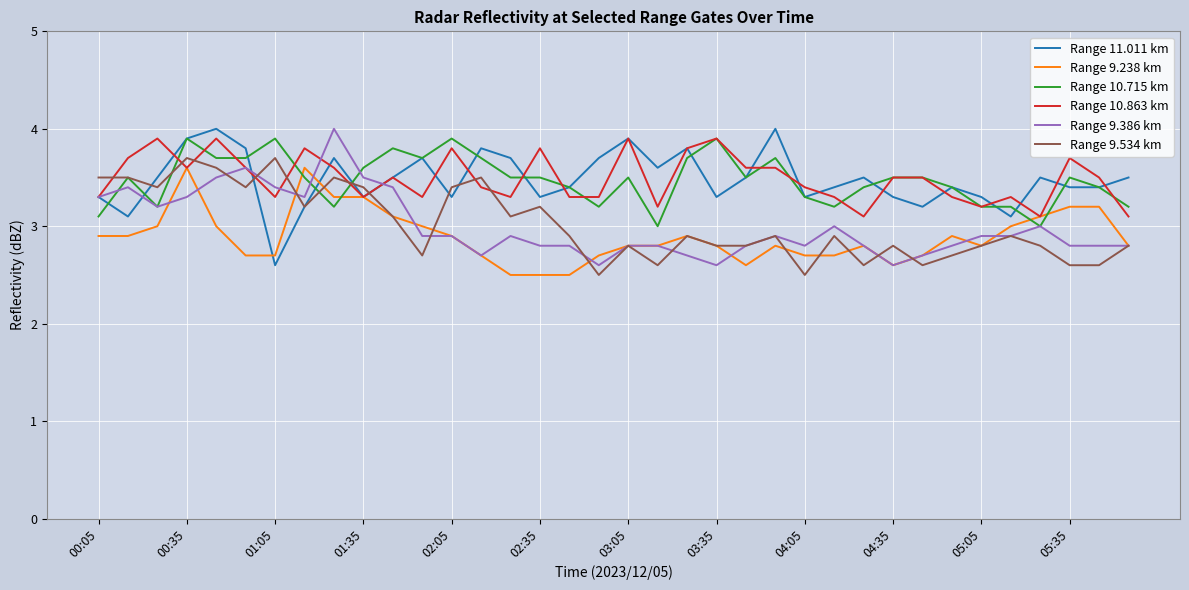

What is the maximum value for Range 10.863 km?

3.9